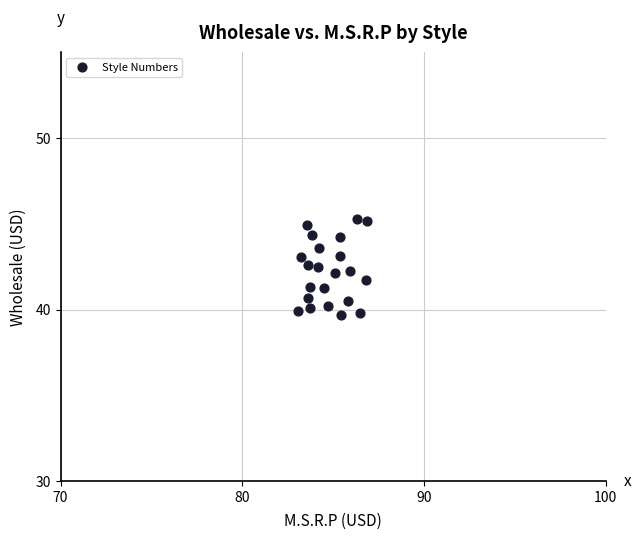

What is the range of Y values (max minus min)?

5.6